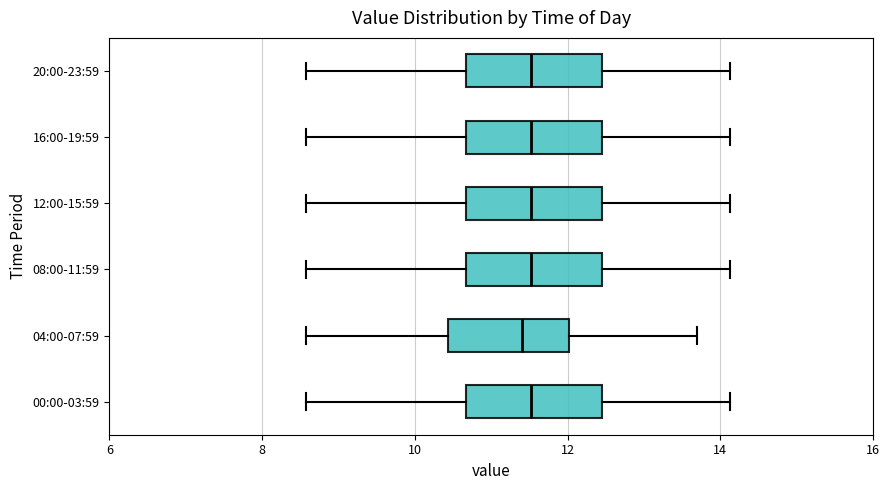

Reading bottom to top, read every box against the x-axis: the position of its median line, the range the box covers, and the ends of its whiskers. The values are not printed on the chart, so give them approximately, as read against the axis.

00:00-03:59: median 11.6, box 10.6 to 12.4, whiskers 8.6 to 14.2
04:00-07:59: median 11.4, box 10.4 to 12.0, whiskers 8.6 to 13.8
08:00-11:59: median 11.6, box 10.6 to 12.4, whiskers 8.6 to 14.2
12:00-15:59: median 11.6, box 10.6 to 12.4, whiskers 8.6 to 14.2
16:00-19:59: median 11.6, box 10.6 to 12.4, whiskers 8.6 to 14.2
20:00-23:59: median 11.6, box 10.6 to 12.4, whiskers 8.6 to 14.2